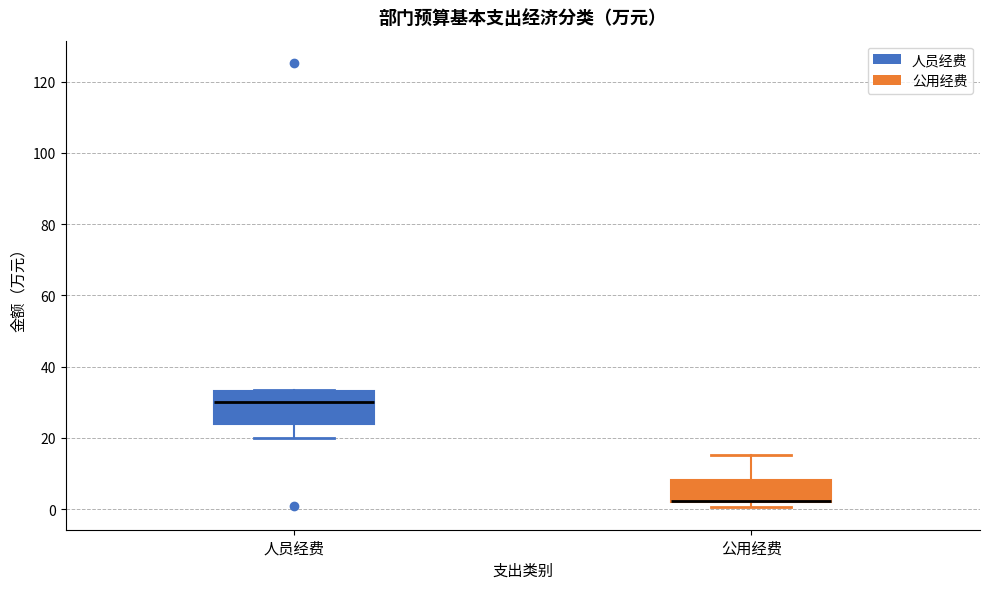

Which box is the tallest, from its lower edge to its upper edge?

人员经费